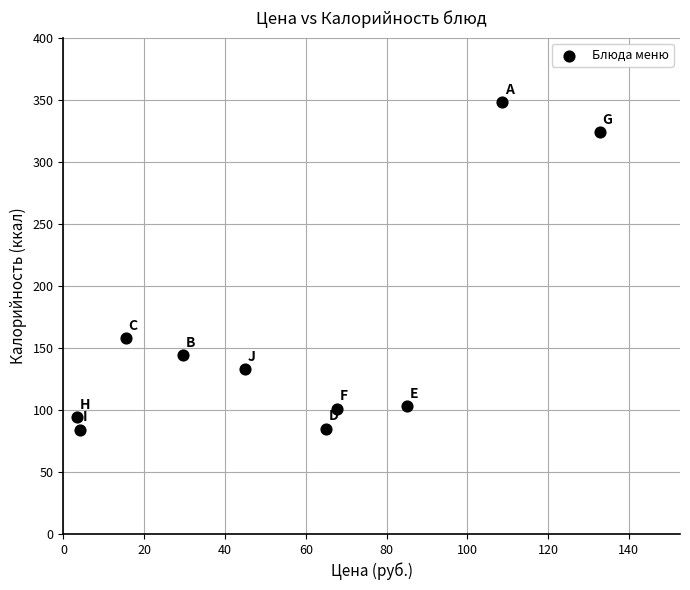

What is the average Y value?

157